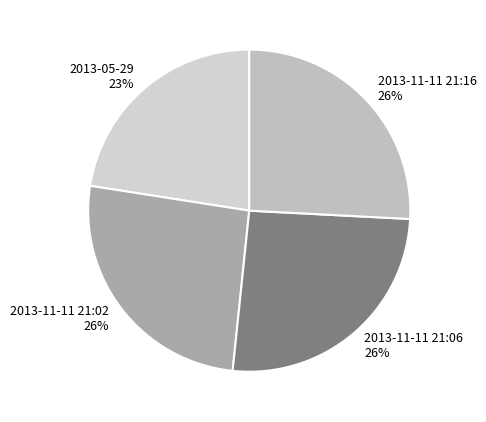

Do 2013-11-11 21:16 and 2013-05-29 together represent more than half of the pie?

No